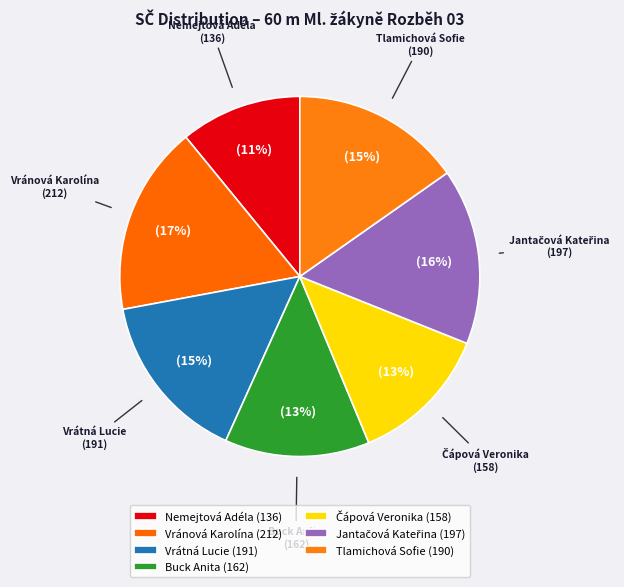

Is there any slice that represents more than half of the pie?

No